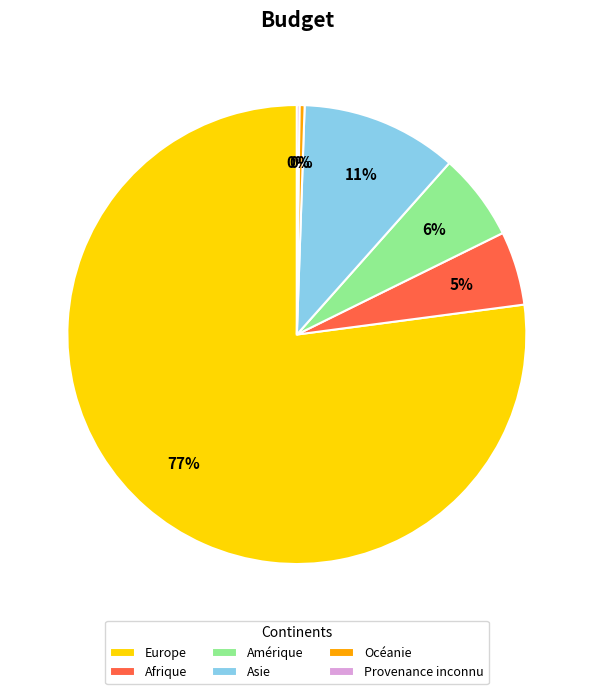

What is the majority slice?

Europe